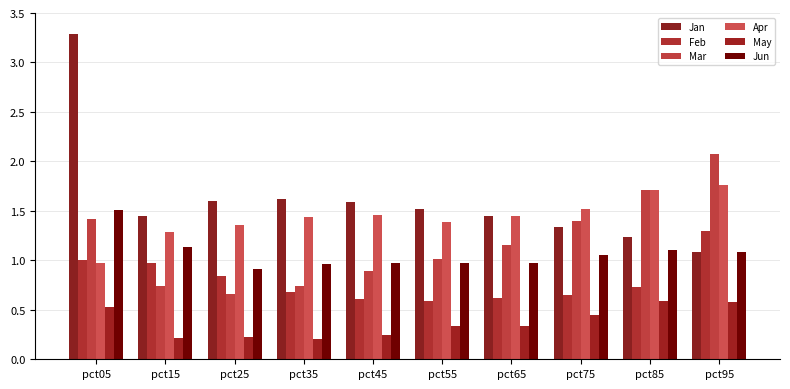

What is the total value across all series at pct25?

5.6